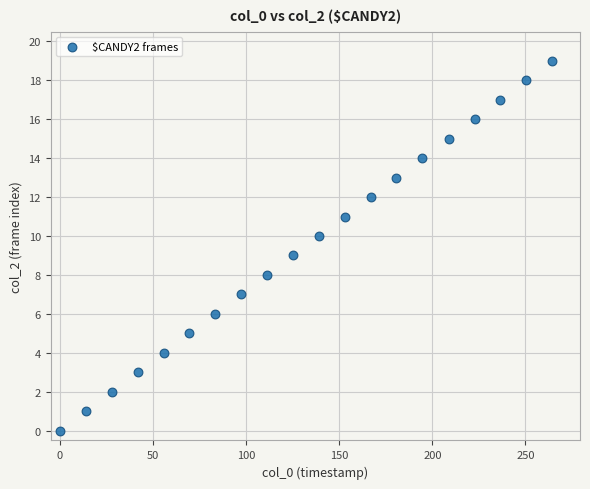

What is the range of Y values (max minus min)?

19